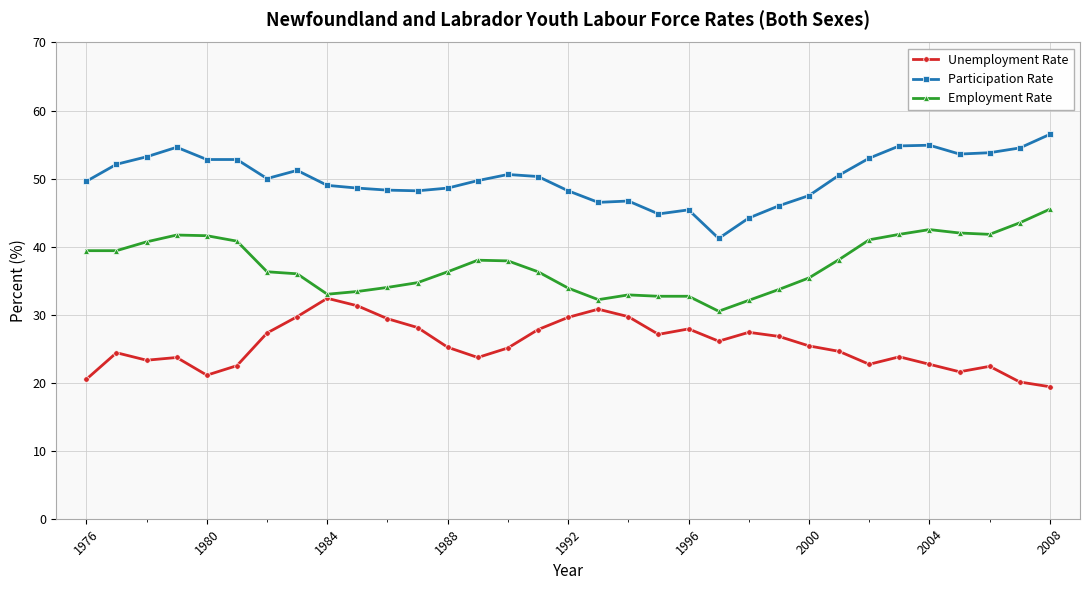

What is the difference between the second highest and second lowest values in the Employment Rate series?

11.4